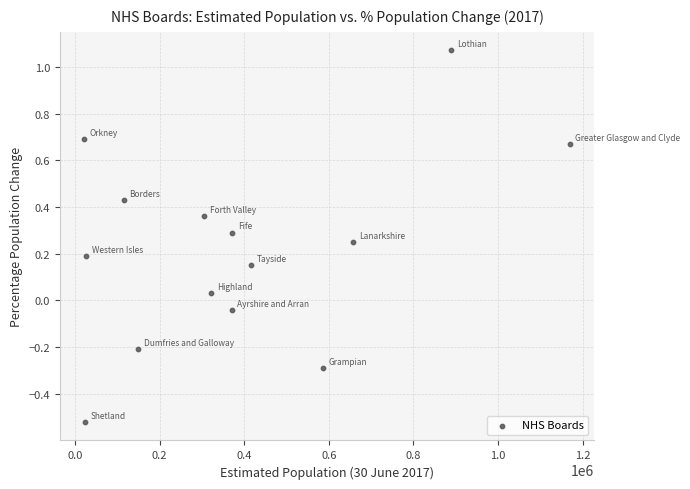

What is the range of X values (max minus min)?

1147110.0